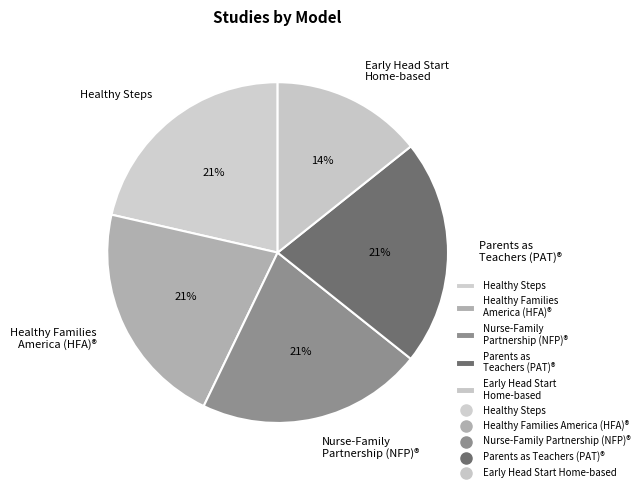

Count the number of slices in the pie.

5